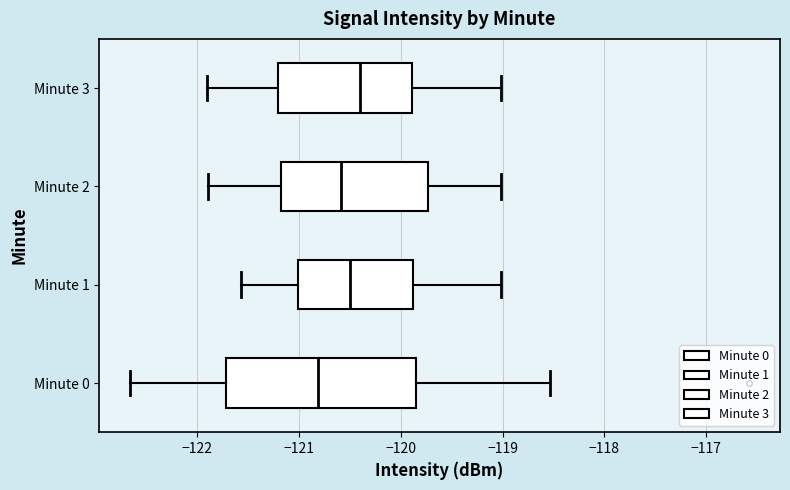

Reading bottom to top, transcribe this box plot: for each box, give where its median line is, the range the box spans, and where its two whiskers end, as read against the x-axis. The values are not printed on the chart, so give them approximately, as read against the axis.

Minute 0: median -120.8, box -121.7 to -119.8, whiskers -122.7 to -118.5
Minute 1: median -120.5, box -121.0 to -119.9, whiskers -121.6 to -119.0
Minute 2: median -120.6, box -121.2 to -119.7, whiskers -121.9 to -119.0
Minute 3: median -120.4, box -121.2 to -119.9, whiskers -121.9 to -119.0